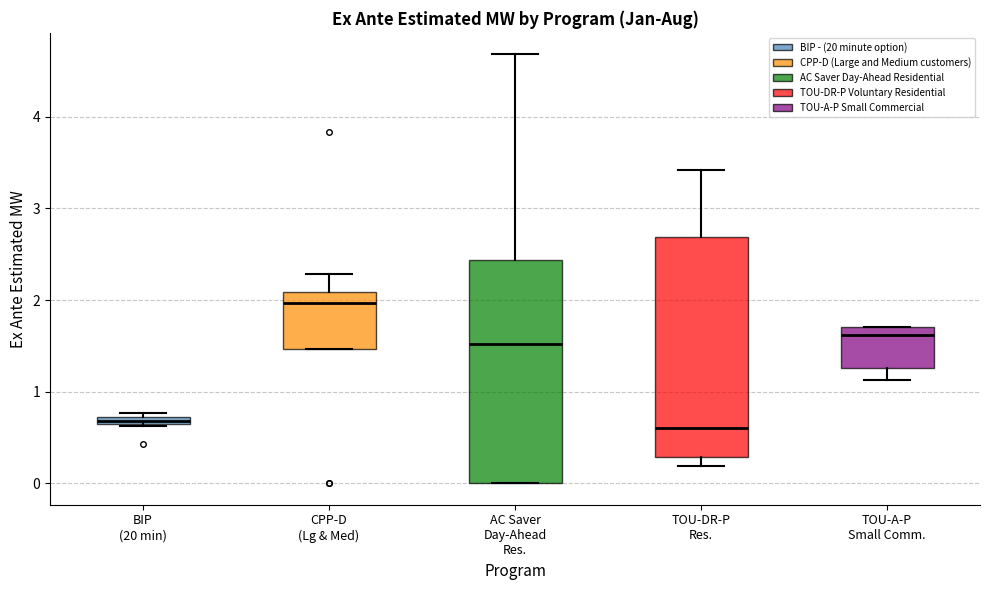

Where is the lower edge of the box for CPP-D (Lg & Med) on the y-axis? The values are not printed on the chart, so give them approximately, as read against the axis.

1.5